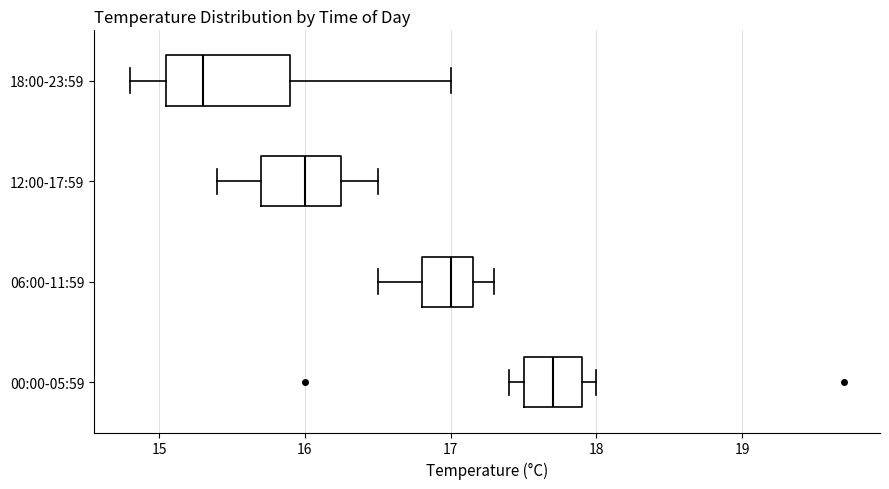

Reading bottom to top, read every box against the x-axis: the position of its median line, the range the box covers, and the ends of its whiskers. The values are not printed on the chart, so give them approximately, as read against the axis.

00:00-05:59: median 17.7, box 17.5 to 17.9, whiskers 17.4 to 18.0
06:00-11:59: median 17.0, box 16.8 to 17.2, whiskers 16.5 to 17.3
12:00-17:59: median 16.0, box 15.7 to 16.3, whiskers 15.4 to 16.5
18:00-23:59: median 15.3, box 15.1 to 15.9, whiskers 14.8 to 17.0